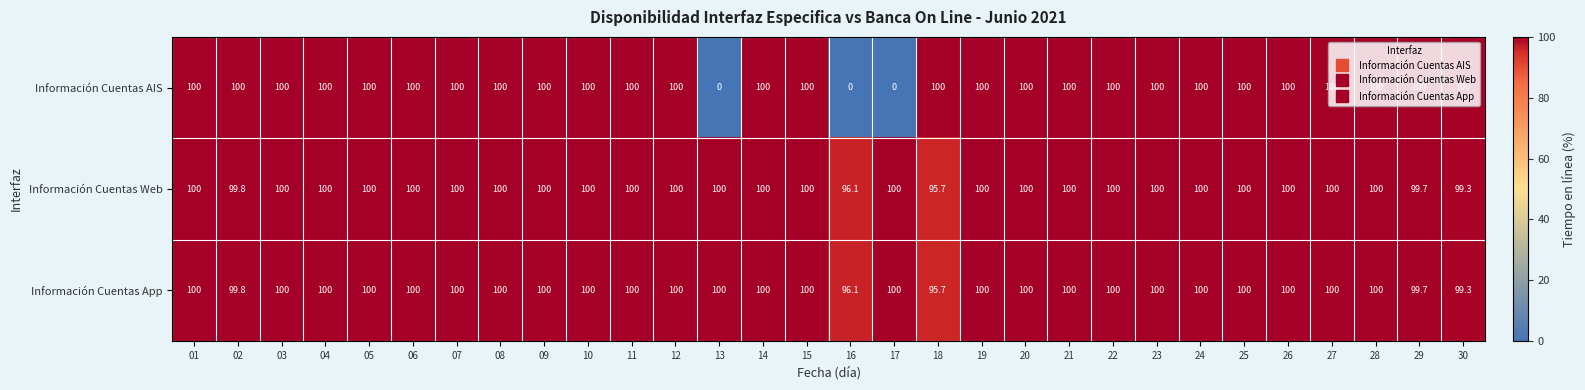

Which category has the lowest value in the Información Cuentas App series?

18